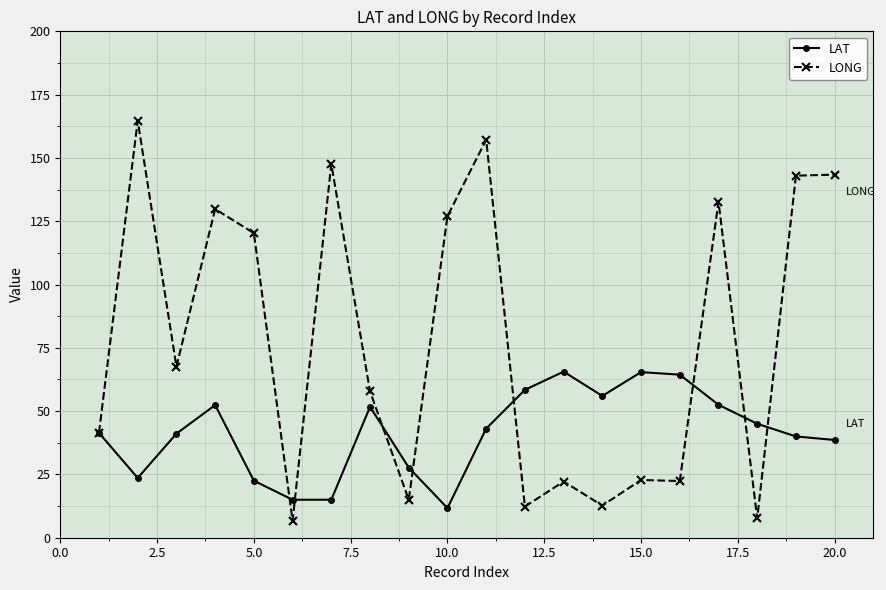

What is the value of the LONG point at the 8th from the left?

57.8